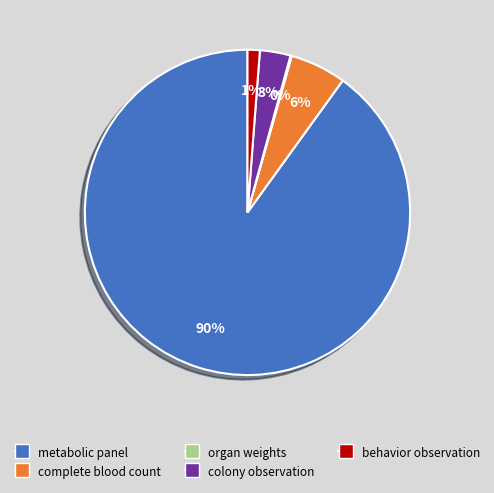

Between colony observation and complete blood count, which is larger?

complete blood count